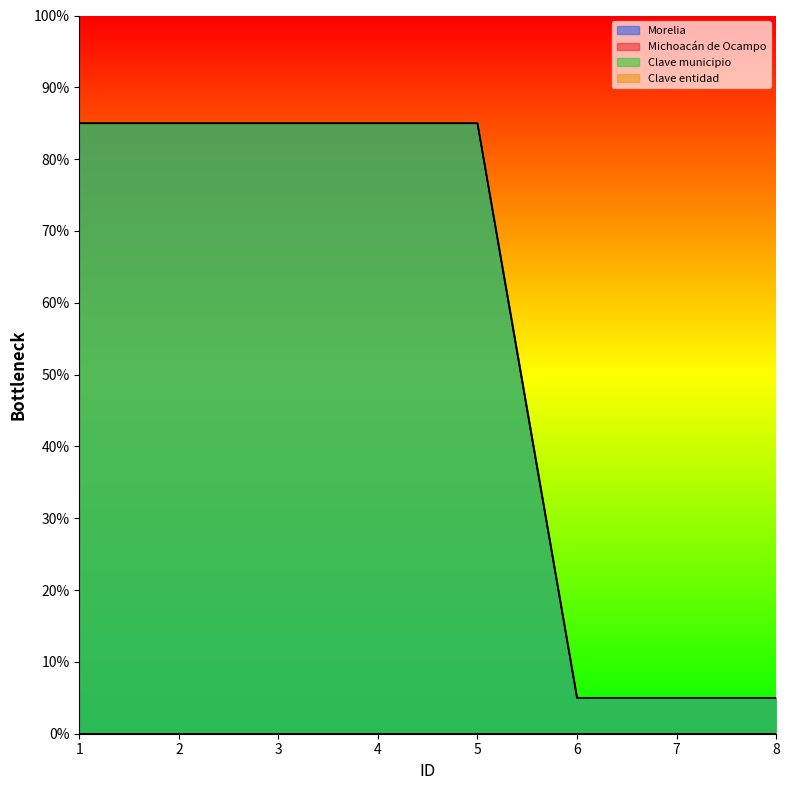

What is the difference between the second highest and minimum values in the Morelia series?

80